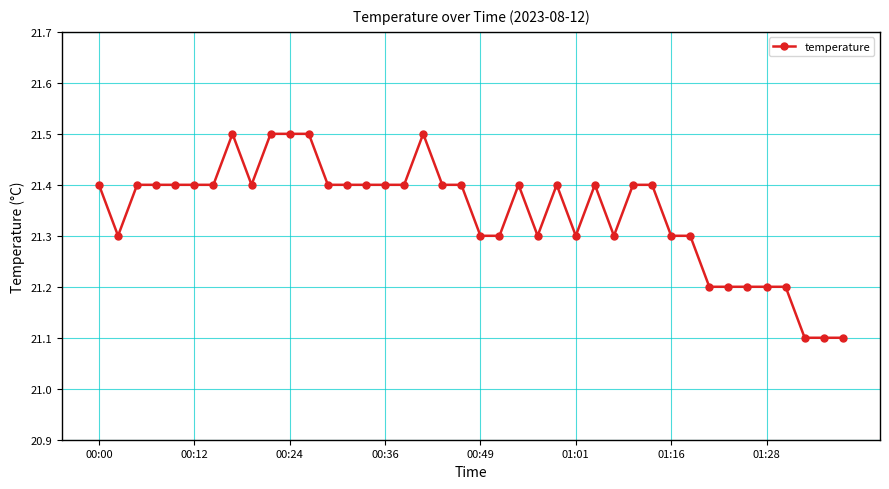

Count the values in the range 21 to 22.

40